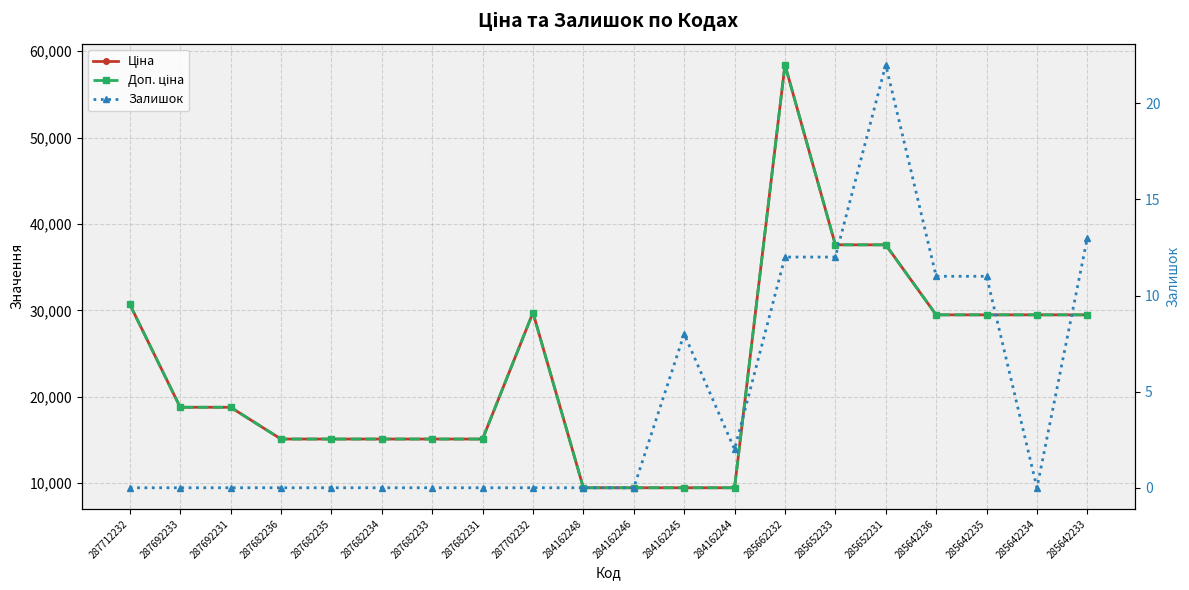

True or false: Залишок has a value of 0.0 at 285642234.

True